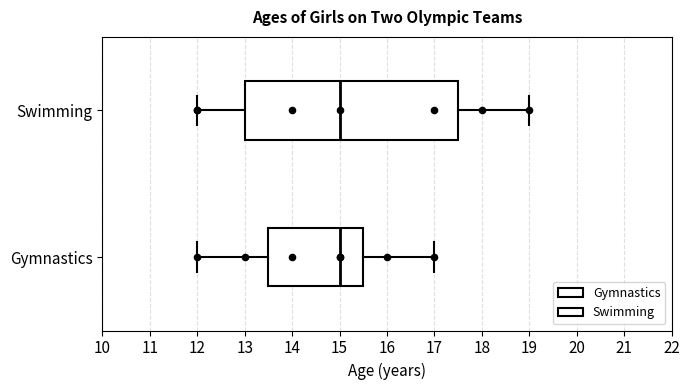

Reading bottom to top, read every box against the x-axis: the position of its median line, the range the box covers, and the ends of its whiskers. The values are not printed on the chart, so give them approximately, as read against the axis.

Gymnastics: median 15.0, box 13.5 to 15.5, whiskers 12.0 to 17.0
Swimming: median 15.0, box 13.0 to 17.5, whiskers 12.0 to 19.0